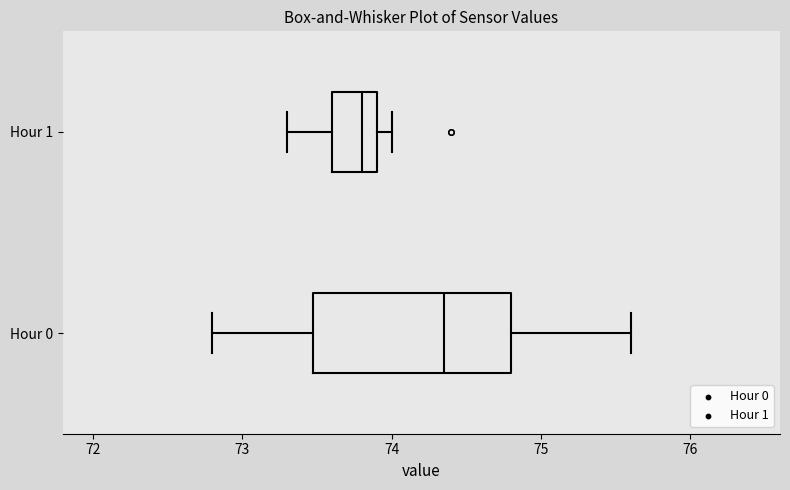

Where is the right edge of the box for Hour 1 on the x-axis? The values are not printed on the chart, so give them approximately, as read against the axis.

73.9